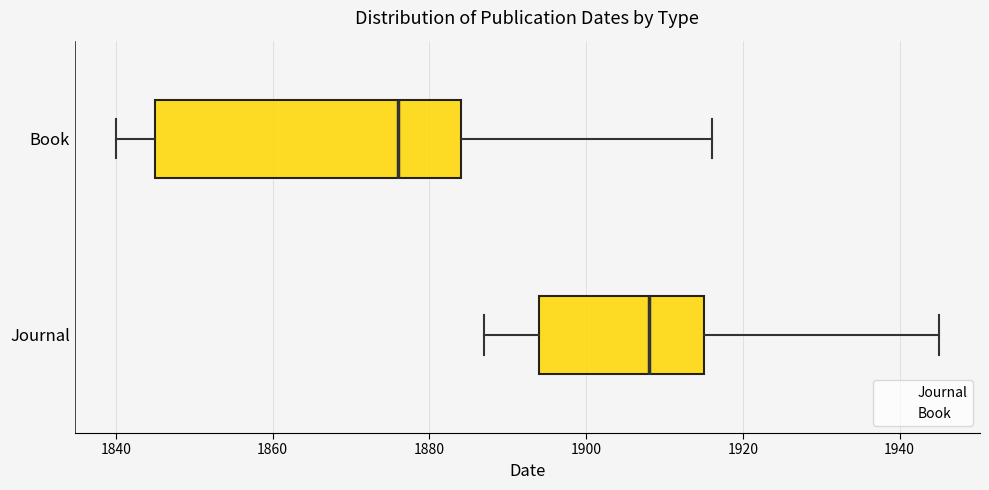

Comparing the boxes themselves (not the whiskers), which one is the widest?

Book